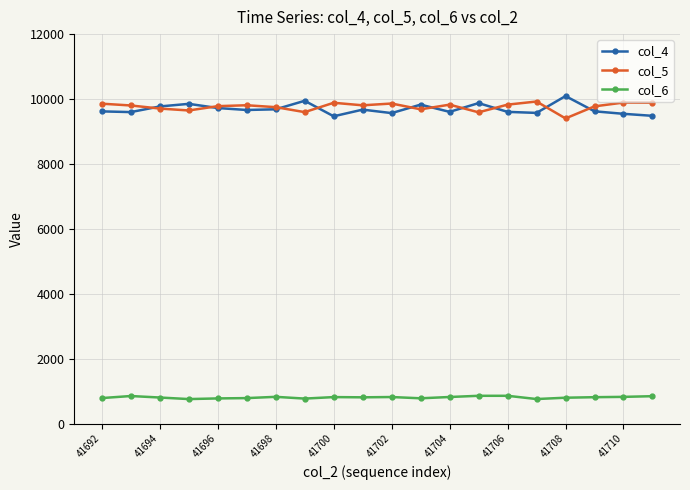

At how many categories does at least one series exceed 5733?

20